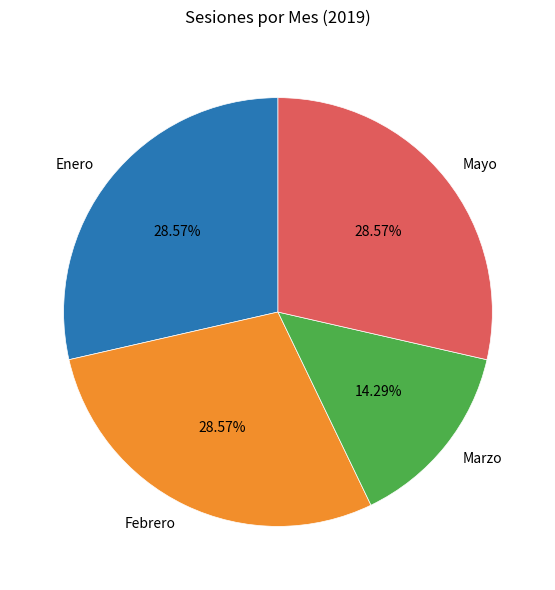

Which category has the smallest portion of the pie?

Marzo